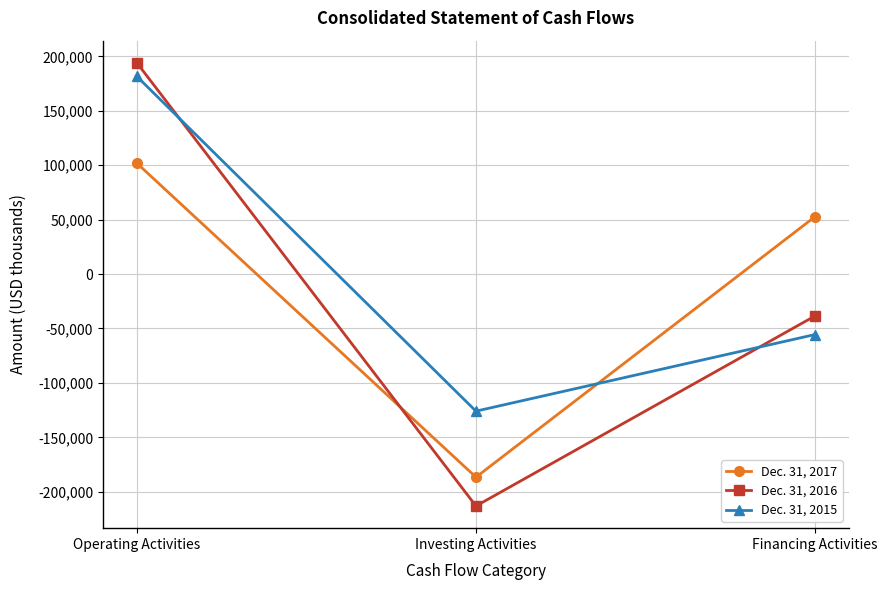

List the series in order of their overall mean, highest first.

Dec. 31, 2015, Dec. 31, 2017, Dec. 31, 2016